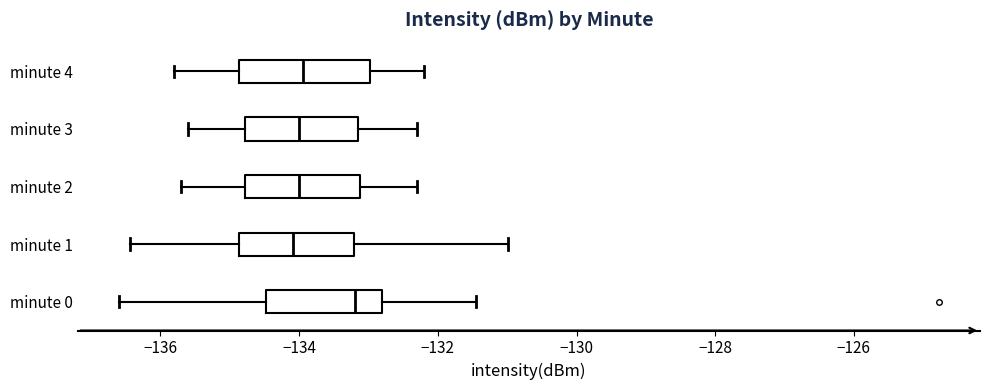

Reading bottom to top, read every box against the x-axis: the position of its median line, the range the box covers, and the ends of its whiskers. The values are not printed on the chart, so give them approximately, as read against the axis.

minute 0: median -133.2, box -134.4 to -132.8, whiskers -136.6 to -131.4
minute 1: median -134.0, box -134.8 to -133.2, whiskers -136.4 to -131.0
minute 2: median -134.0, box -134.8 to -133.2, whiskers -135.6 to -132.2
minute 3: median -134.0, box -134.8 to -133.2, whiskers -135.6 to -132.2
minute 4: median -134.0, box -134.8 to -133.0, whiskers -135.8 to -132.2